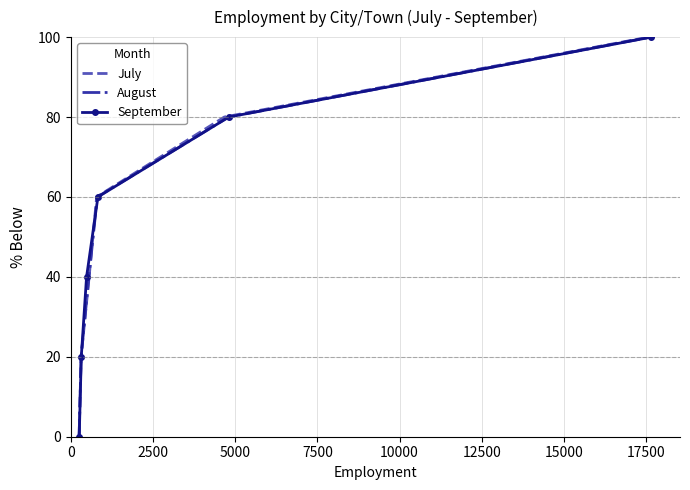

What is the highest value of the July series?

100